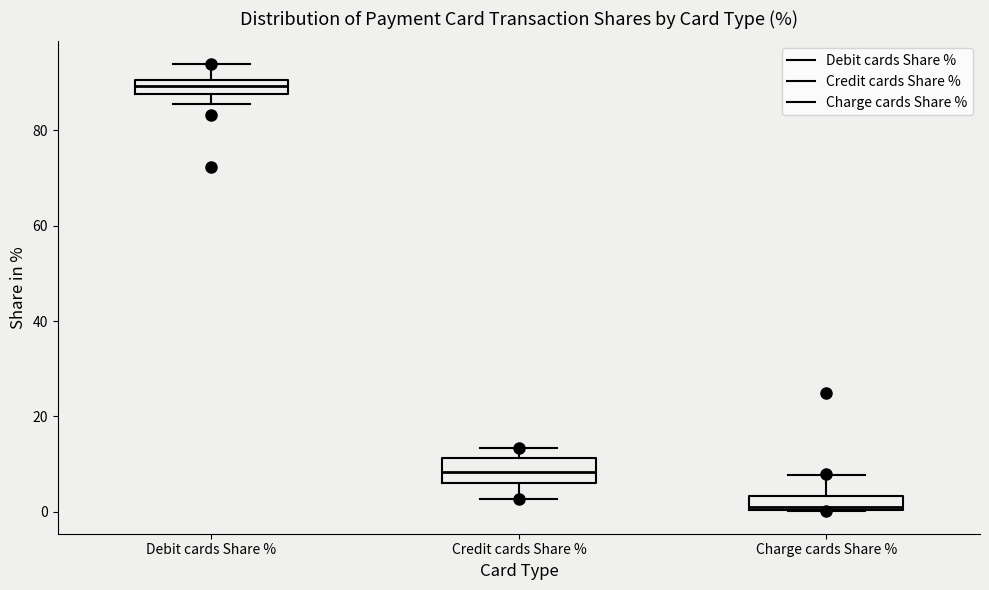

Where is the lower edge of the box for Debit cards Share % on the y-axis? The values are not printed on the chart, so give them approximately, as read against the axis.

88